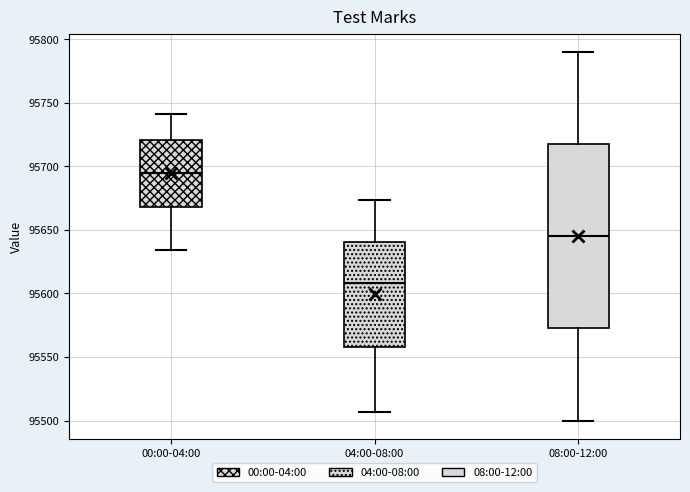

Which box's median line is the highest?

00:00-04:00